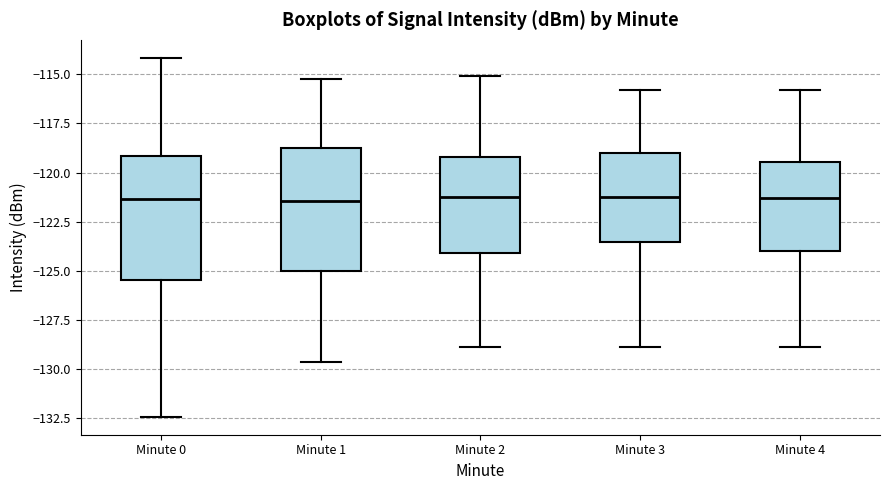

Where does the lower whisker of the box for Minute 0 end on the y-axis? The values are not printed on the chart, so give them approximately, as read against the axis.

-132.5